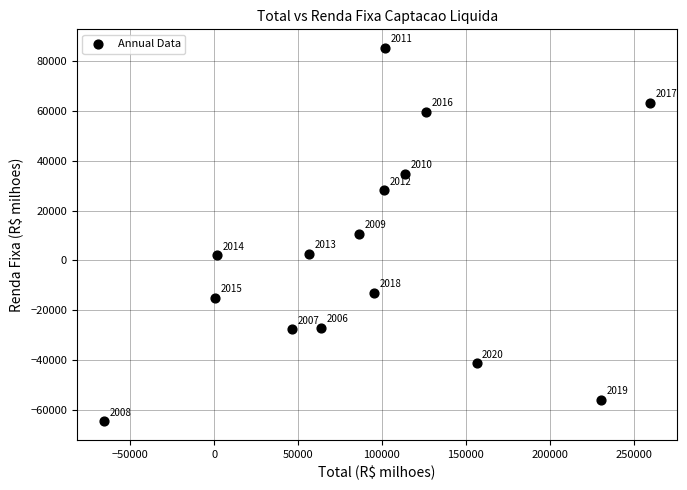

What is the range of Y values (max minus min)?

149735.2